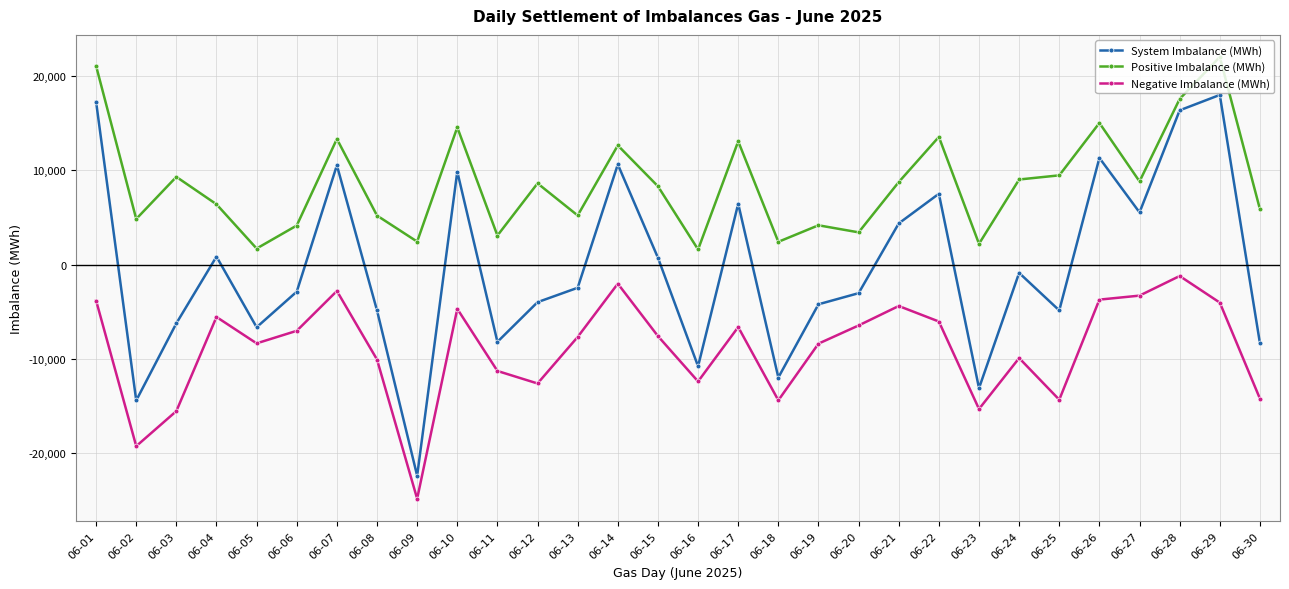

What is the average value of the Positive Imbalance (MWh) series?

8605.3